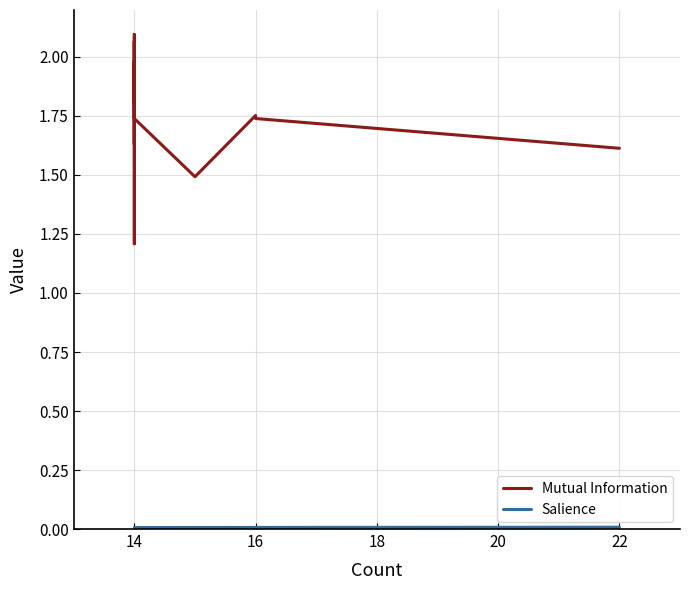

The Mutual Information series shows 1.2 at 14. True or false?

True